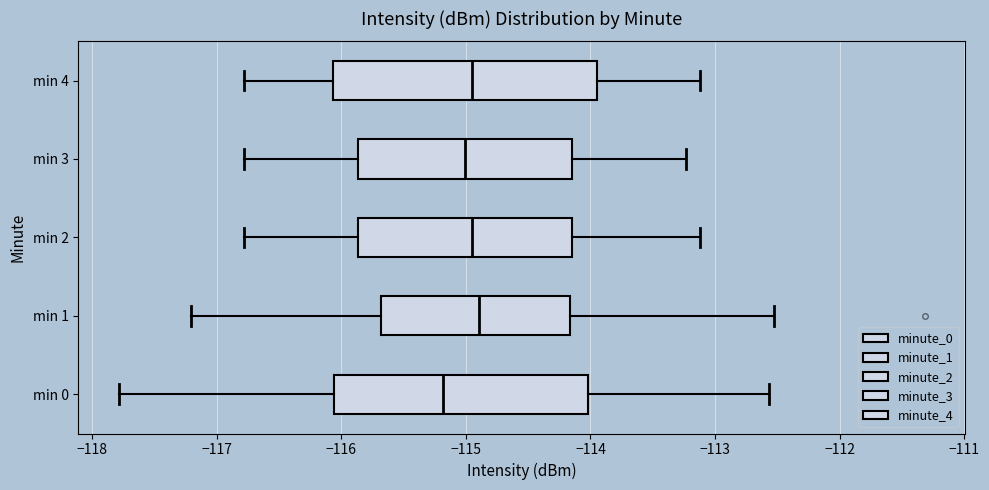

Which box has the furthest to the left median line?

min 0